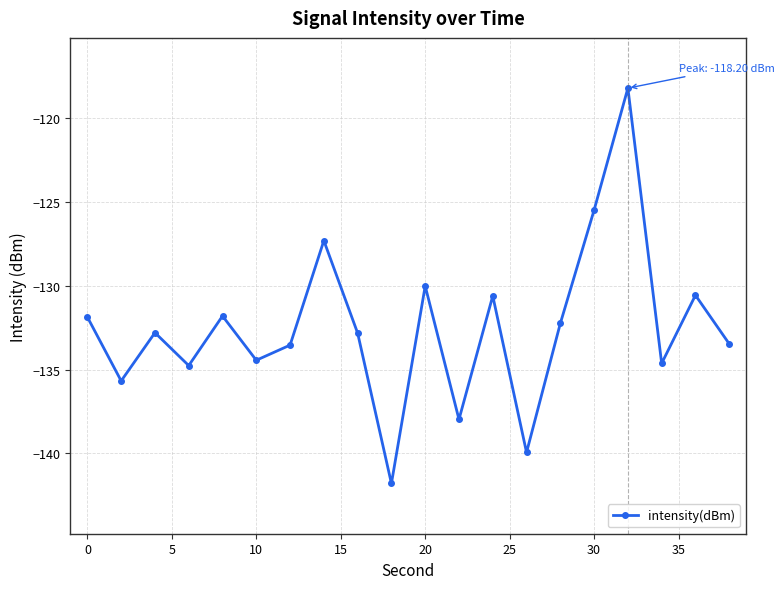

How many interior local peaks (higher than both neighbors) does the data have?

7